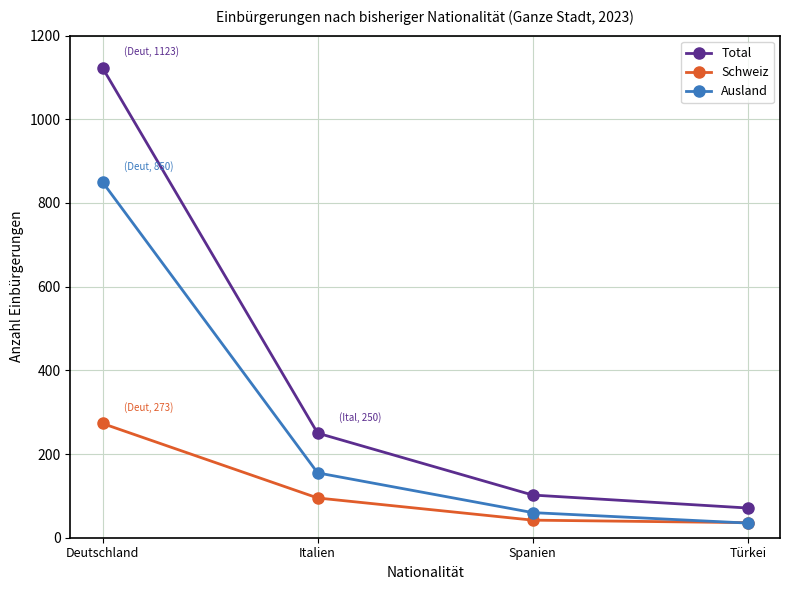

True or false: Total has more than 1 interior local peaks.

False